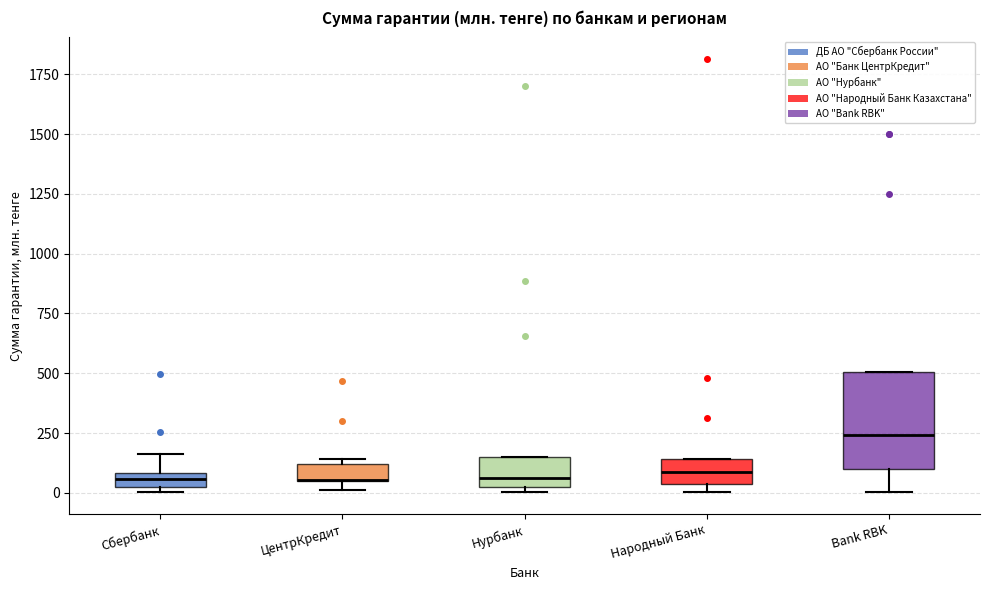

Where does the lower whisker of the box for Bank RBK end on the y-axis? The values are not printed on the chart, so give them approximately, as read against the axis.

0